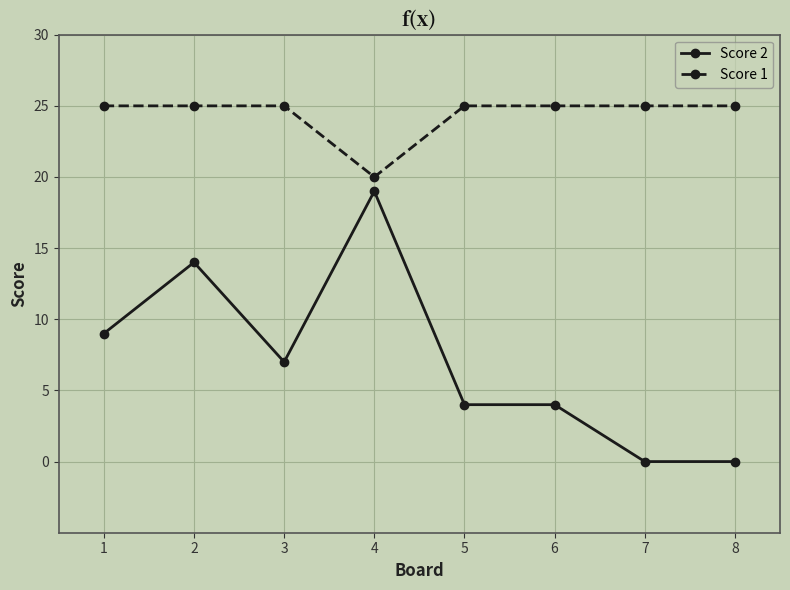

Where is Score 2 nearest to the value 9?

1